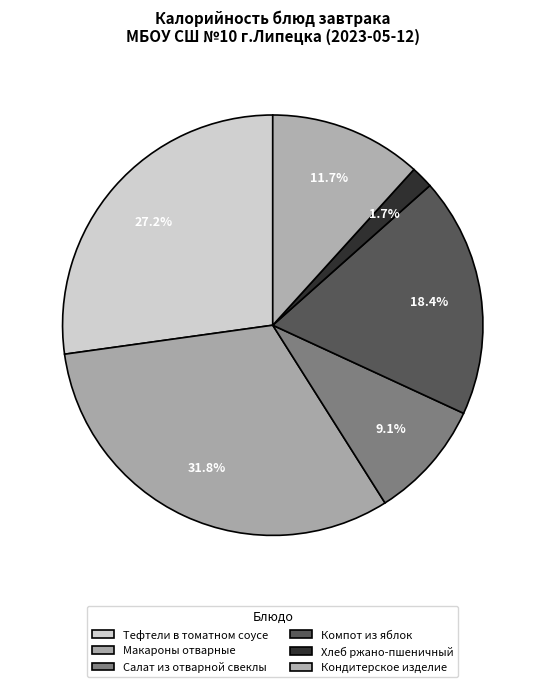

Is it true that Макароны отварные is 32% of the pie?

True